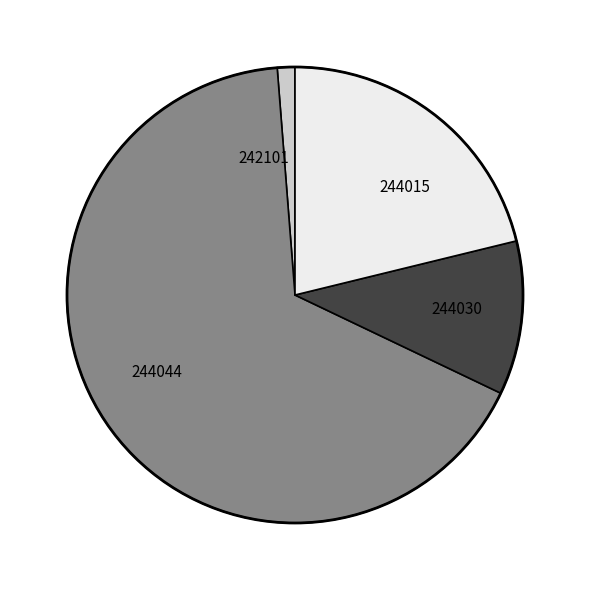

Does 244015 account for over 50% of the chart?

No